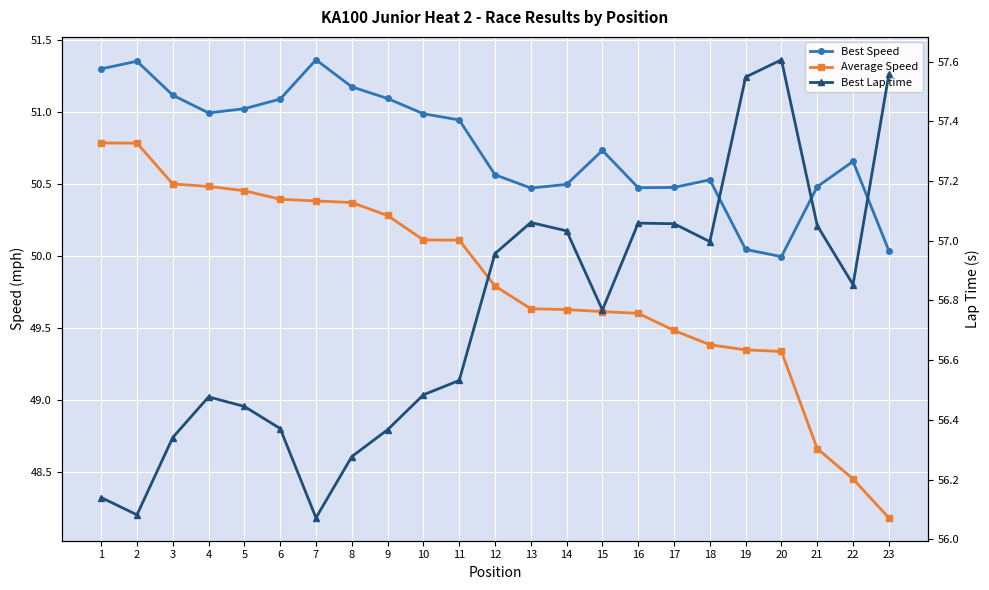

At which label does Average Speed reach its peak?

1